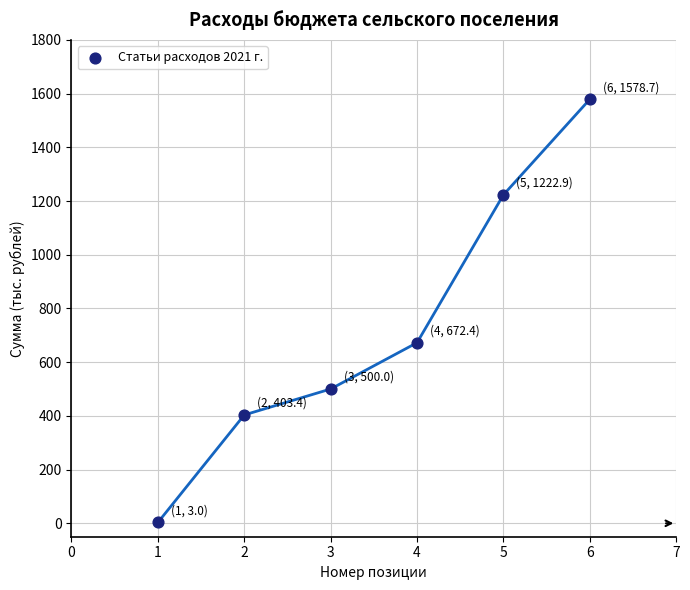

What Y value in the scatter plot is closest to 790?

672.4